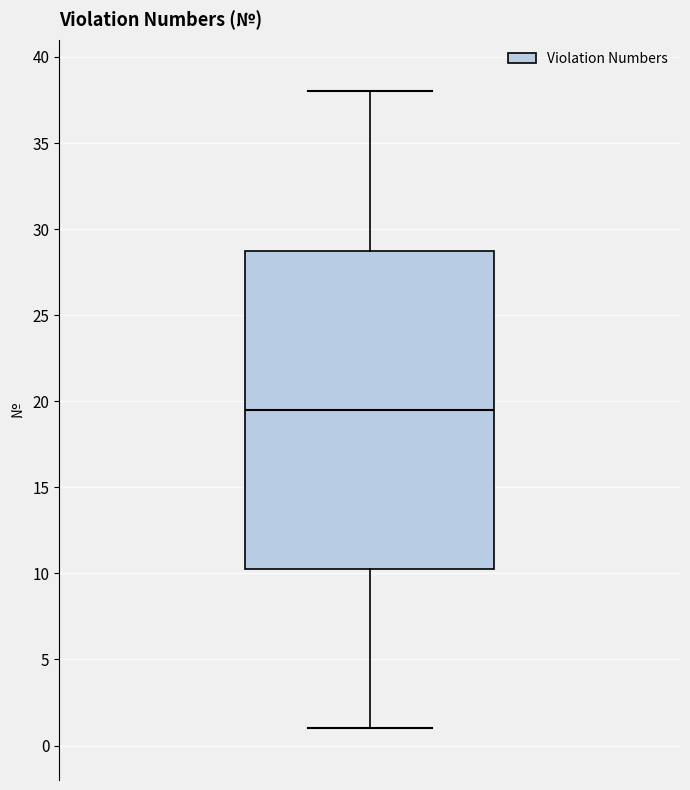

Transcribe this box plot: give where the median line is, the range the box spans, and where the two whiskers end, as read against the y-axis. The values are not printed on the chart, so give them approximately, as read against the axis.

median 19.5, box 10.5 to 29.0, whiskers 1.0 to 38.0